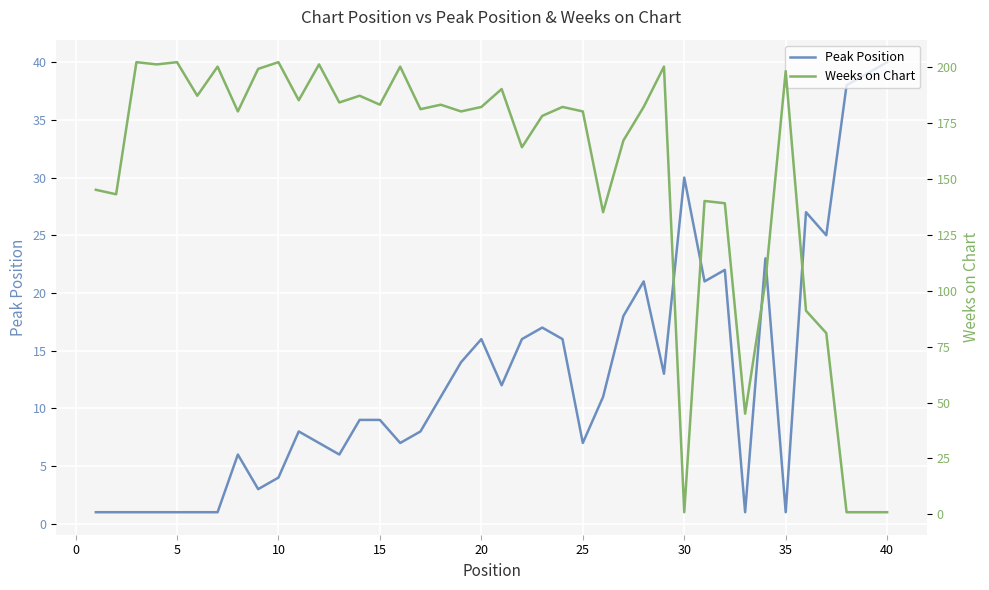

What is the highest value of the Peak Position series?

40